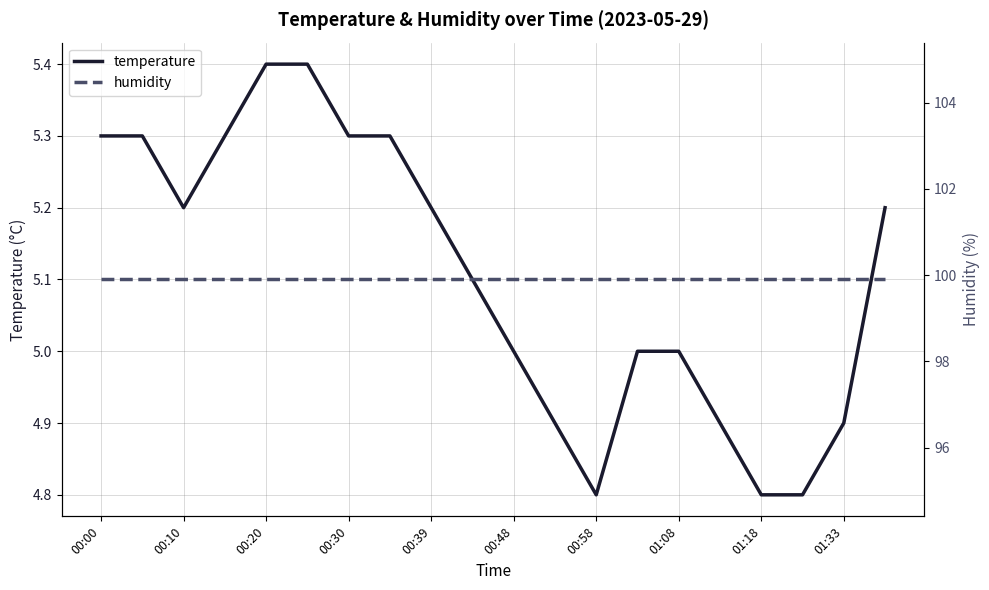

What is the highest value of the temperature series?

5.4